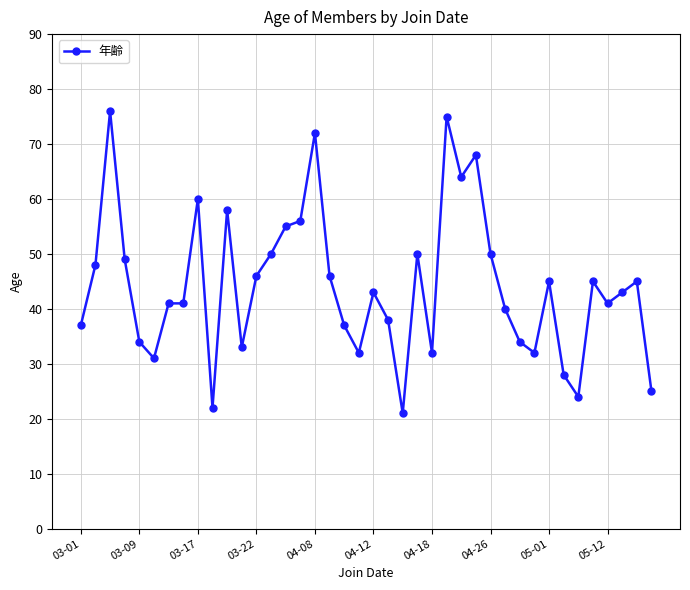

True or false: there are more than 0 points higher than both neighbors.

True